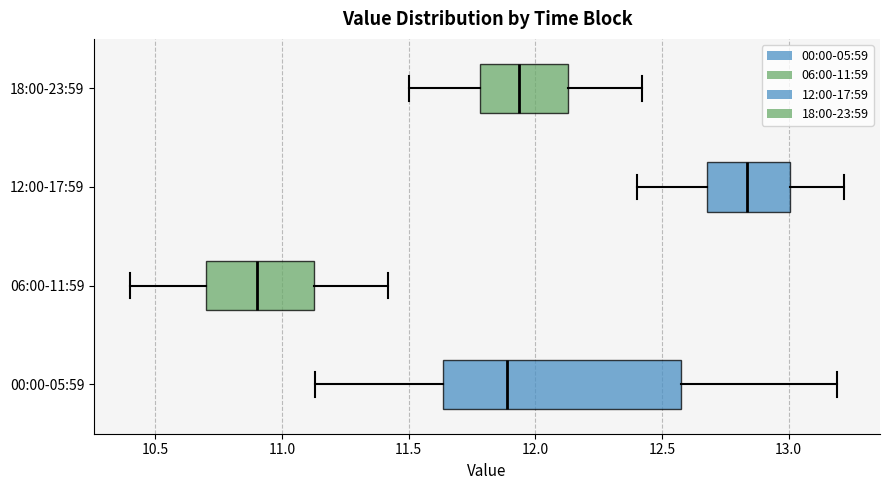

Comparing the boxes themselves (not the whiskers), which one is the widest?

00:00-05:59